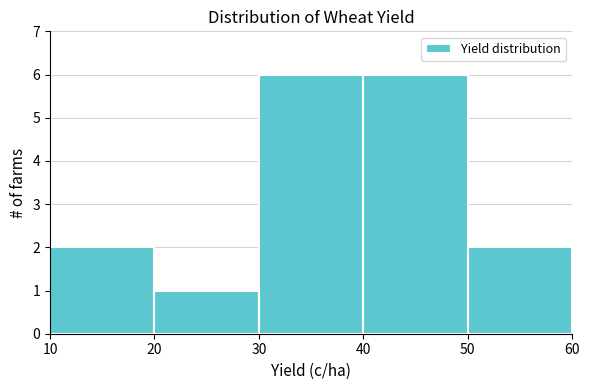

How tall is the bar that spans 10 to 20 on the x-axis? The values are not printed on the chart, so give them approximately, as read against the axis.

2